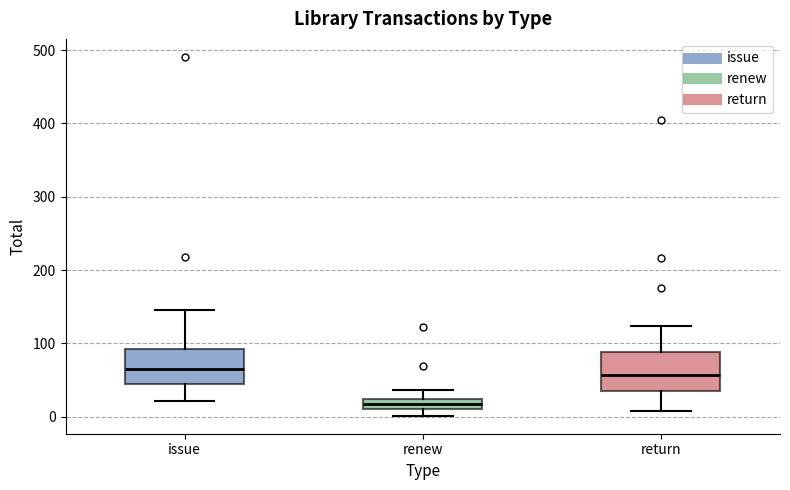

Where is the upper edge of the box for return on the y-axis? The values are not printed on the chart, so give them approximately, as read against the axis.

90